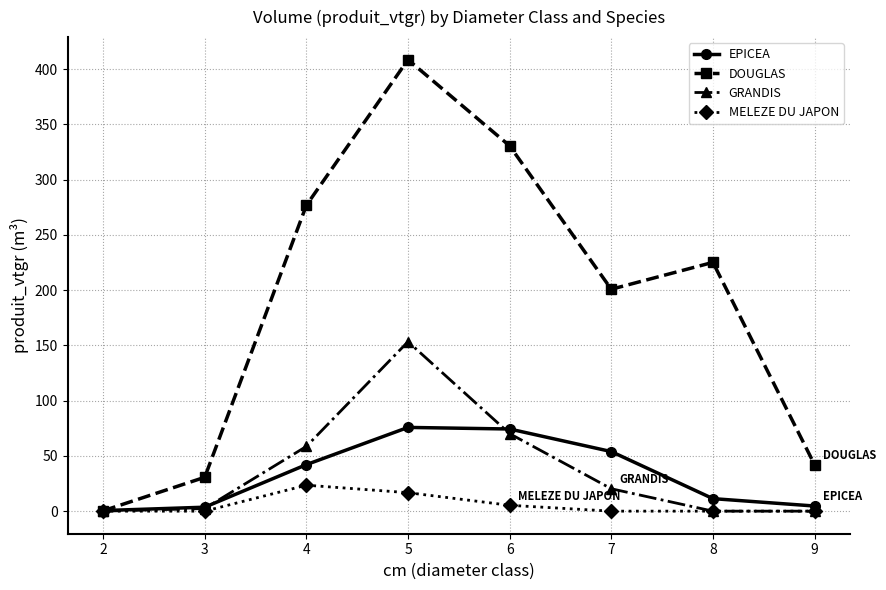

Rank the series by their maximum value, from lowest to highest.

MELEZE DU JAPON, EPICEA, GRANDIS, DOUGLAS